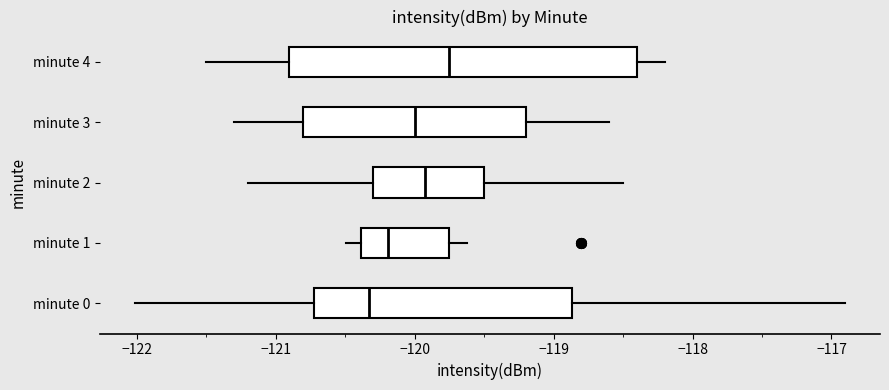

Comparing the boxes themselves (not the whiskers), which one is the widest?

minute 4